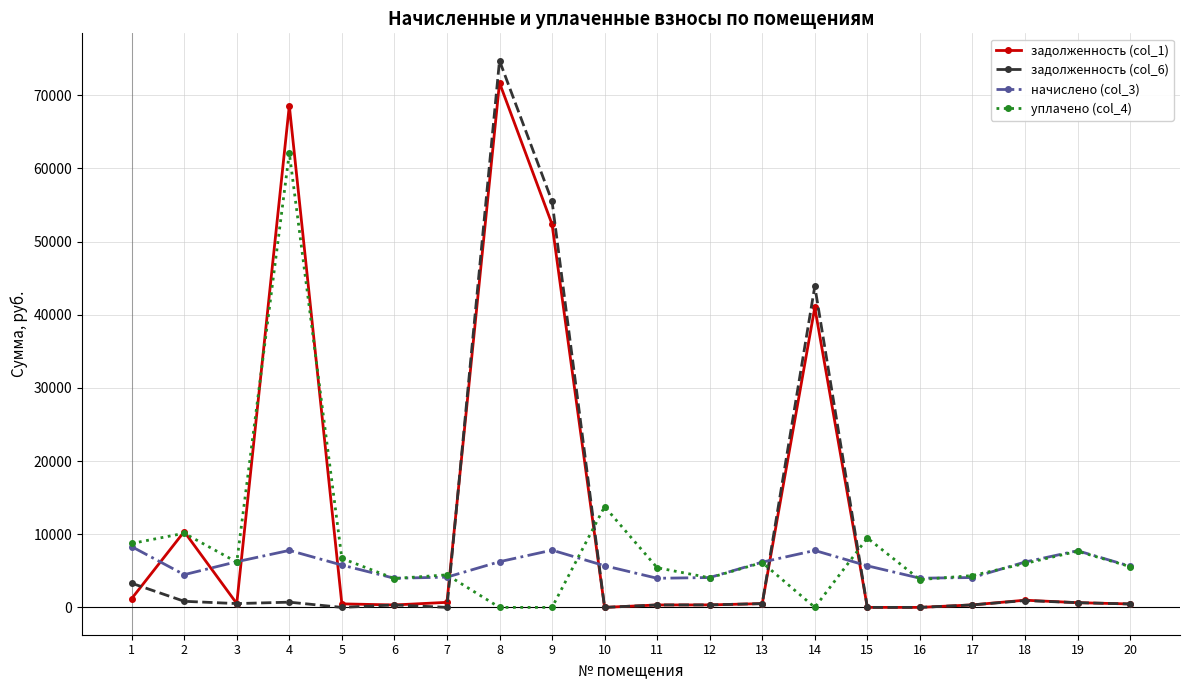

What is the greatest value displayed?

74729.6